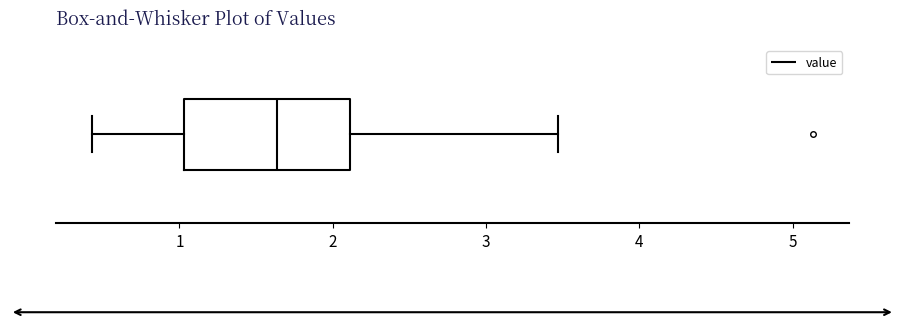

Where does the median line of the box sit on the x-axis? The values are not printed on the chart, so give them approximately, as read against the axis.

1.6